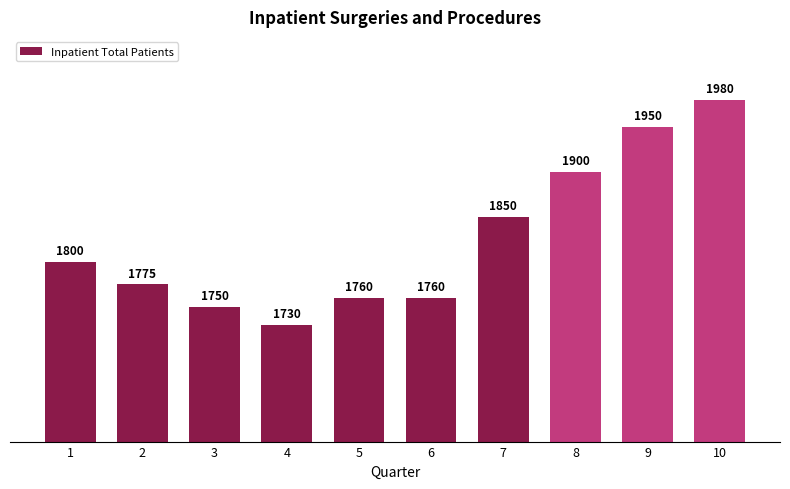

Which label corresponds to the smallest value in the chart?

4